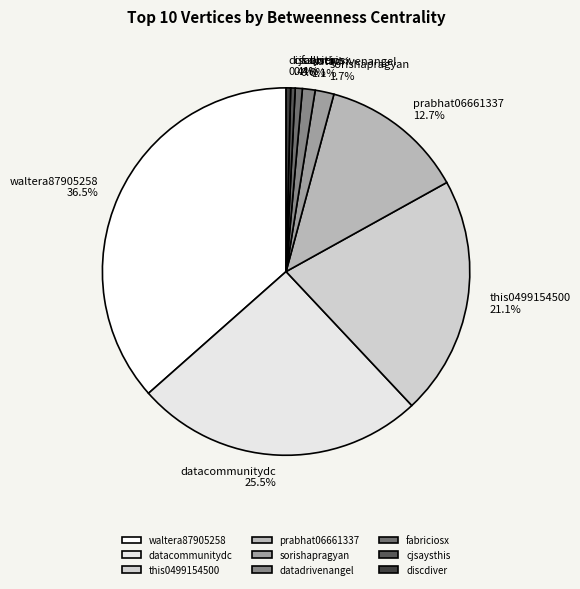

Is discdiver the majority of the pie?

No